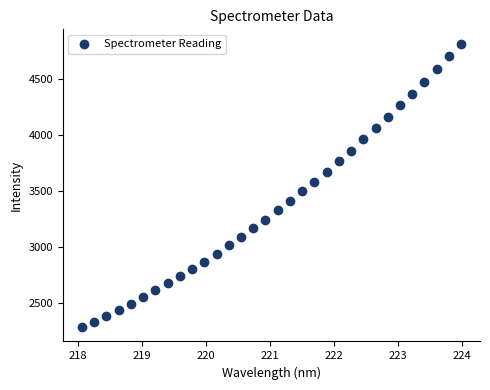

What is the range of X values (max minus min)?

5.9